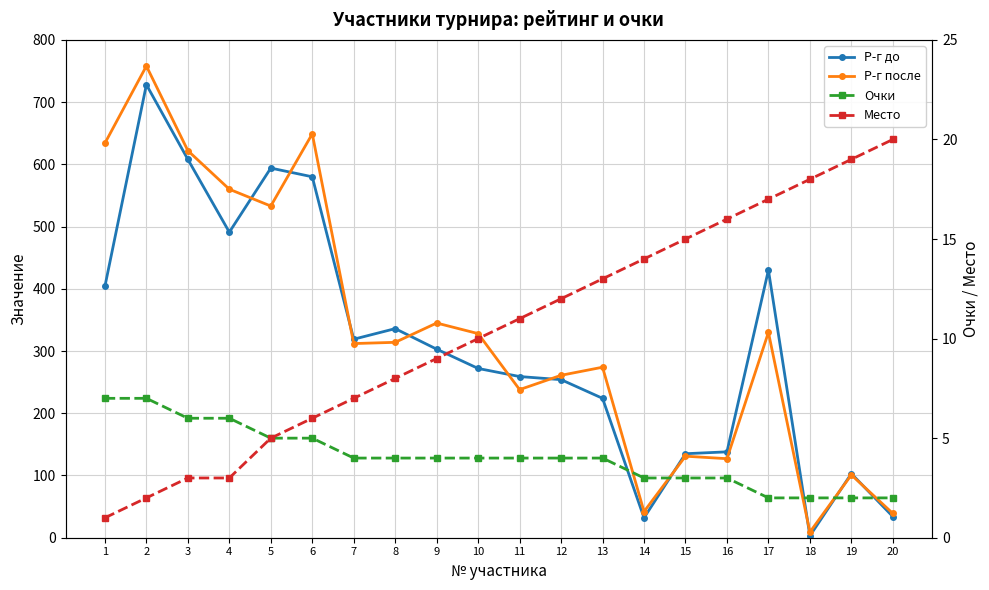

Which category has the highest value in the Р-г после series?

2